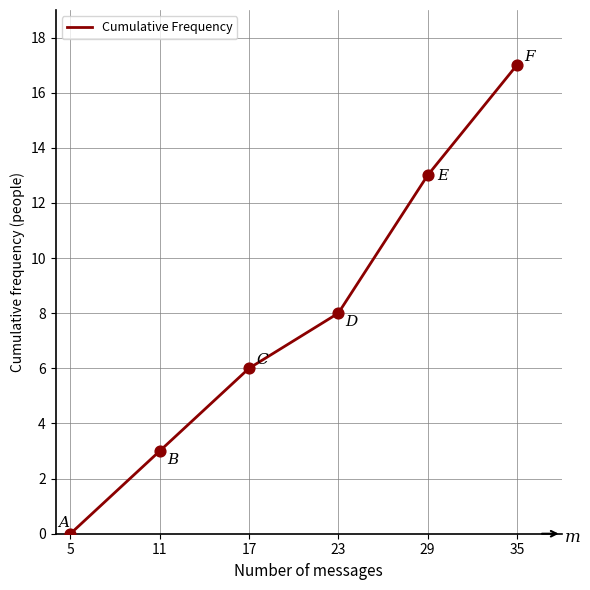

What is the change in value from 11 to 23?

+5